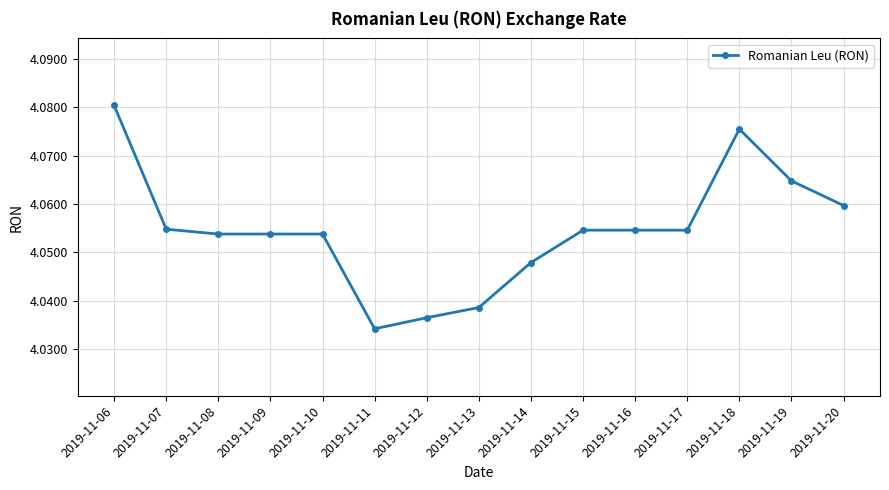

How many values are between 4 and 5?

15